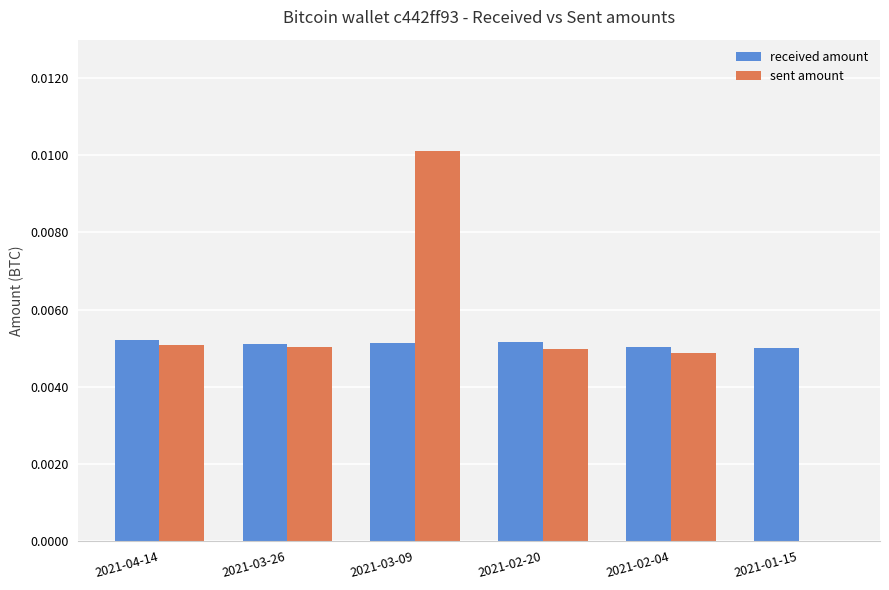

How many data points in sent amount are above 0?

5